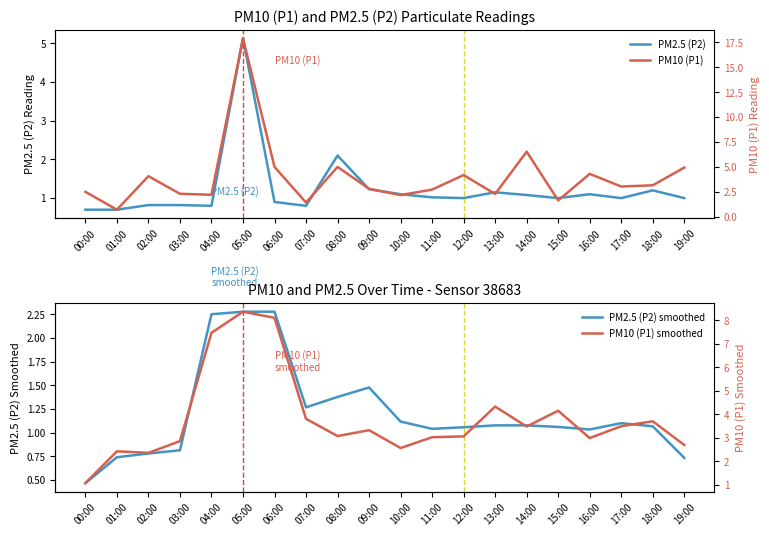

Does the chart display data point markers on the line(s)?

No